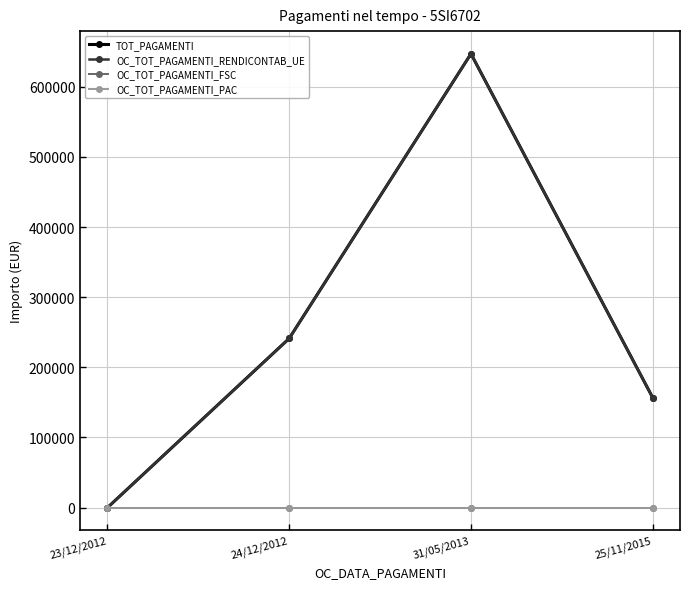

True or false: TOT_PAGAMENTI and OC_TOT_PAGAMENTI_PAC cross at least once.

False